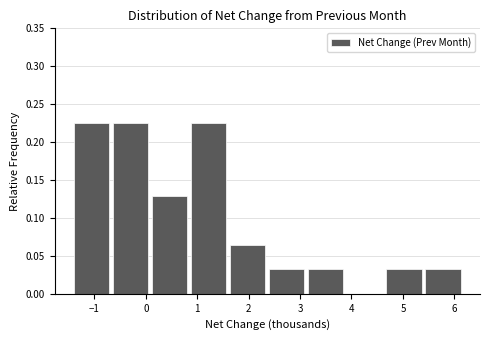

Reading left to right, transcribe this chart: for each bar, give the range it covers on the x-axis and its height. Neither the bar edges nor the heights are printed on the chart, so give them approximately, as read against the axes.

-1.40 to -0.64: 0.225
-0.64 to 0.12: 0.225
0.12 to 0.88: 0.130
0.88 to 1.64: 0.225
1.64 to 2.40: 0.065
2.40 to 3.16: 0.030
3.16 to 3.92: 0.030
3.92 to 4.68: 0
4.68 to 5.44: 0.030
5.44 to 6.20: 0.030